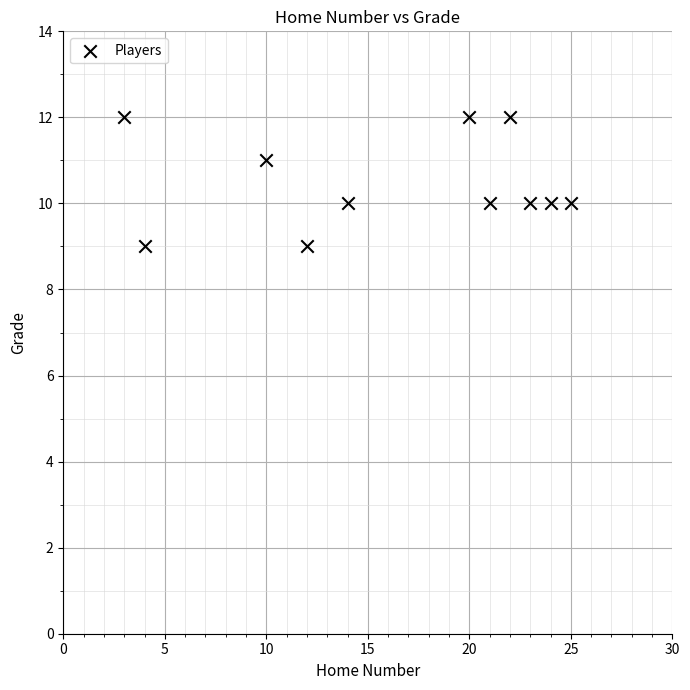

What is the range of Y values (max minus min)?

3